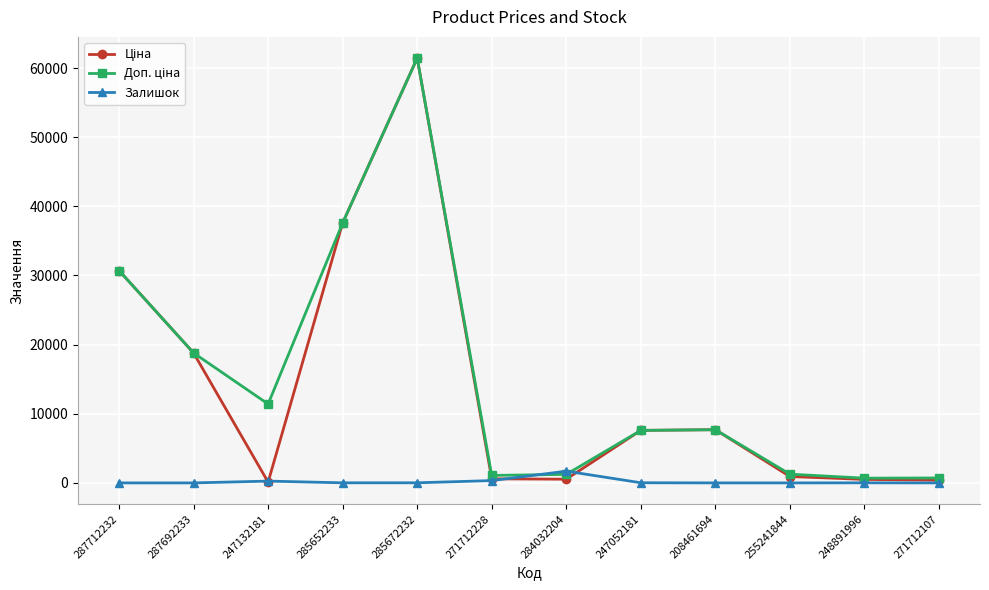

What is the spread (max minus min) of values at 285652233?

37580.6